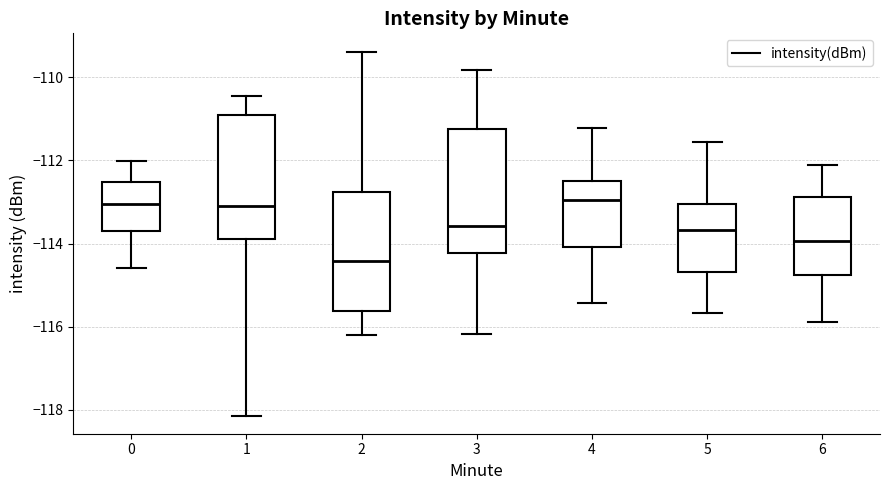

Reading left to right, transcribe this box plot: for each box, give where its median line is, the range the box spans, and where its two whiskers end, as read against the y-axis. The values are not printed on the chart, so give them approximately, as read against the axis.

0: median -113.0, box -113.6 to -112.6, whiskers -114.6 to -112.0
1: median -113.0, box -113.8 to -111.0, whiskers -118.2 to -110.4
2: median -114.4, box -115.6 to -112.8, whiskers -116.2 to -109.4
3: median -113.6, box -114.2 to -111.2, whiskers -116.2 to -109.8
4: median -113.0, box -114.0 to -112.6, whiskers -115.4 to -111.2
5: median -113.6, box -114.6 to -113.0, whiskers -115.6 to -111.6
6: median -114.0, box -114.8 to -112.8, whiskers -115.8 to -112.2